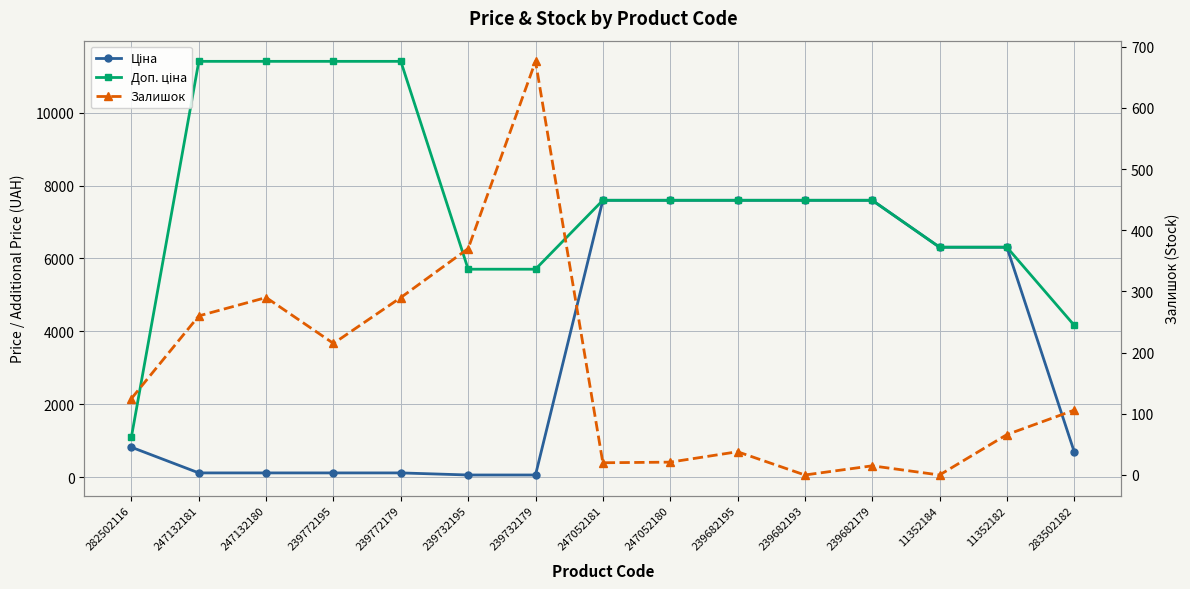

True or false: Ціна and Доп. ціна intersect in this chart.

False